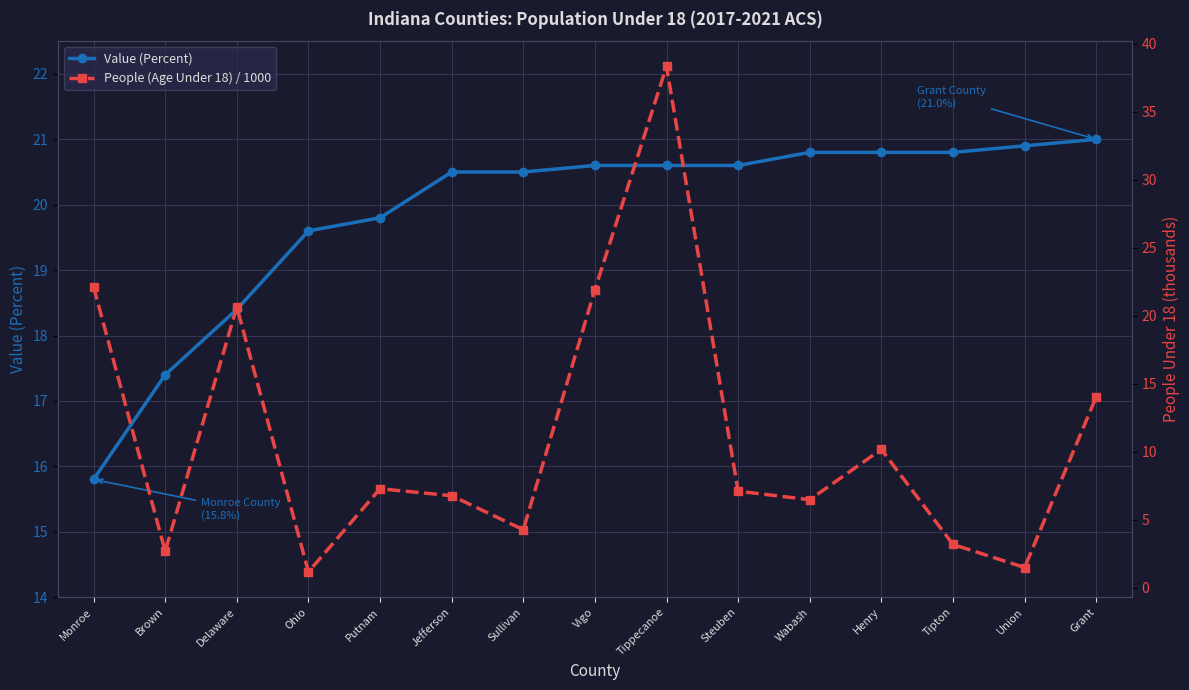

The People (Age Under 18) / 1000 series shows 14.0 at Grant. True or false?

True